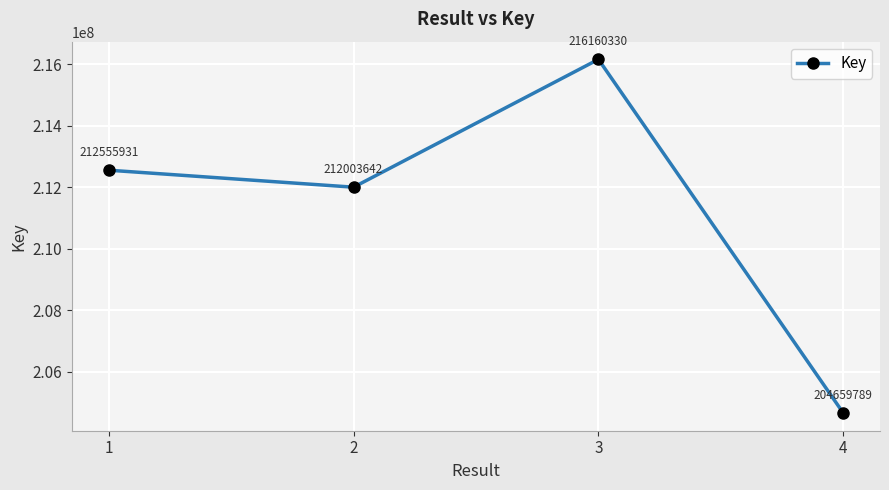

At which category does the chart reach its minimum across all series?

4